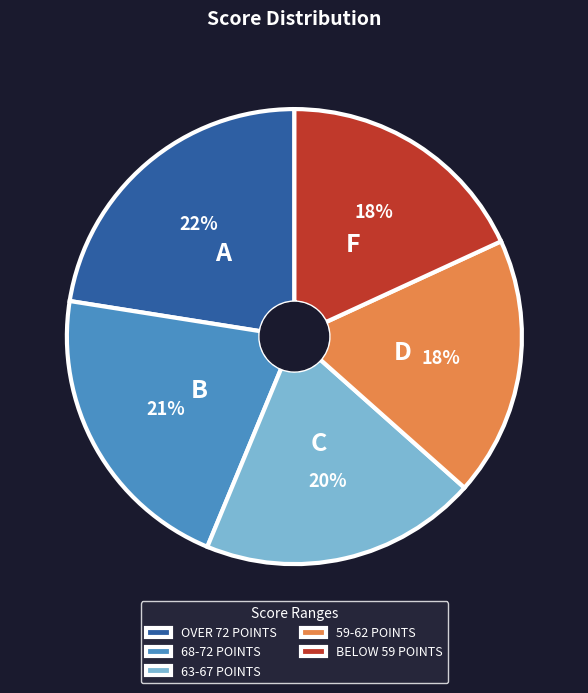

Is it true that 63-67 POINTS is 20% of the pie?

True